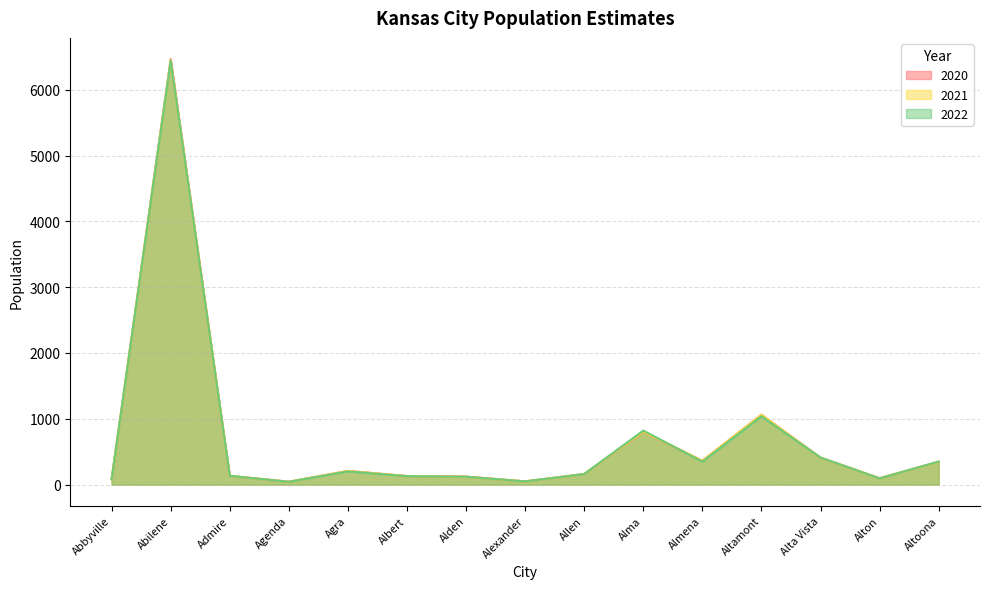

How many lines are shown in the chart?

3